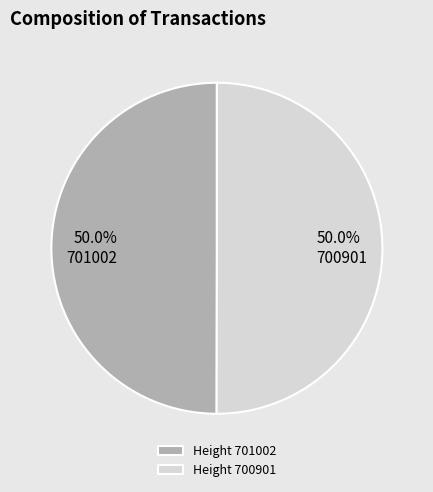

What percentage is NOT represented by 700901?

50.0%